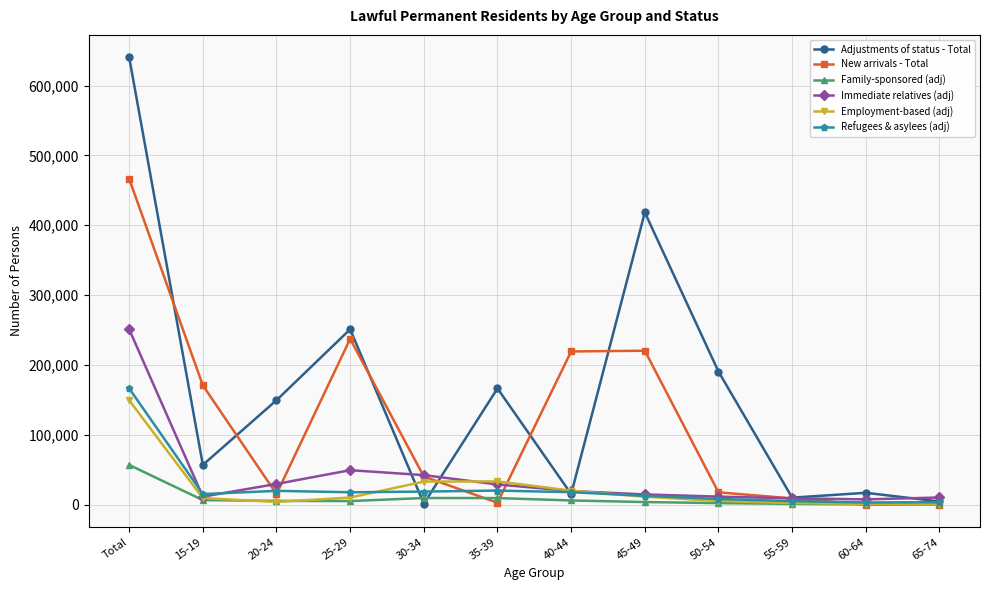

What is the label of the 10th point from the left?

55-59